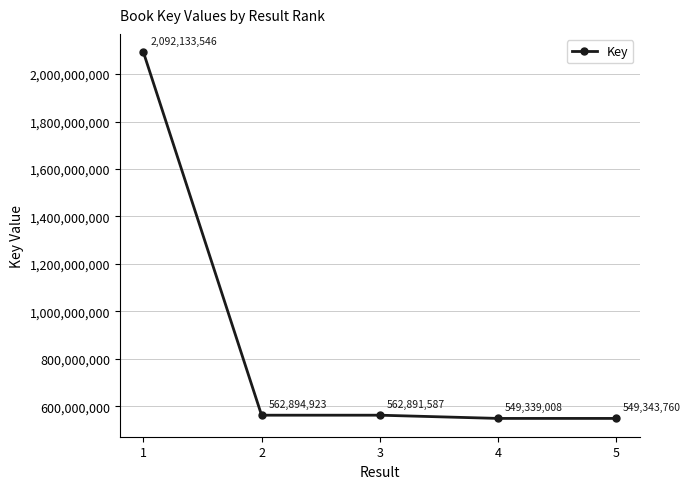

At which category does the chart reach its minimum across all series?

4